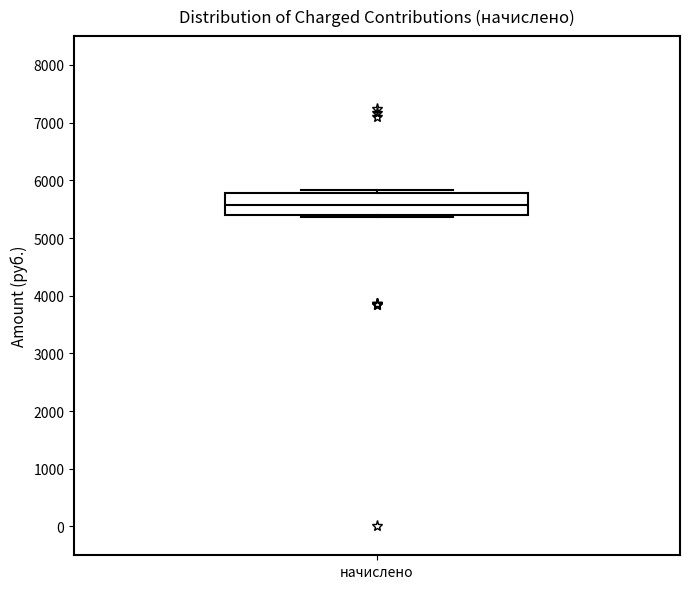

Where is the upper edge of the box for начислено on the y-axis? The values are not printed on the chart, so give them approximately, as read against the axis.

5800